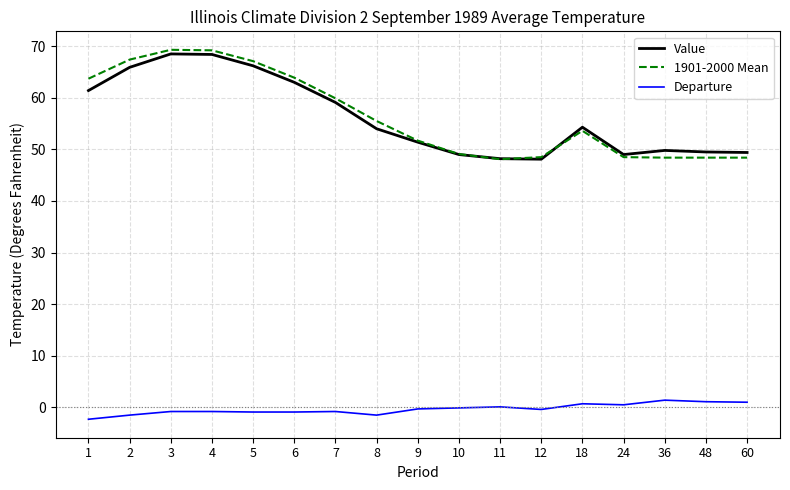

Rank the series by their maximum value, from lowest to highest.

Departure, Value, 1901-2000 Mean